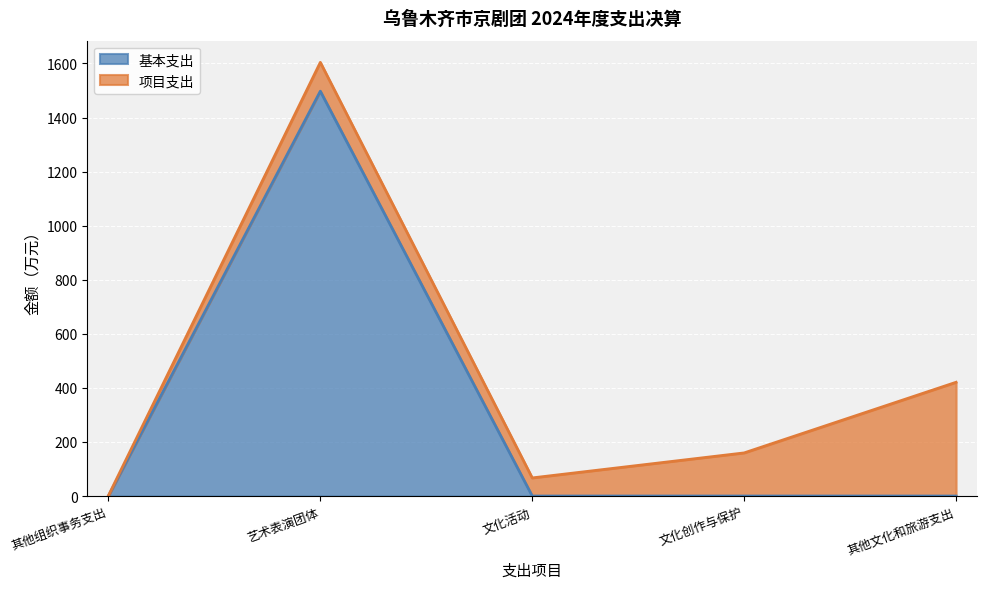

True or false: the data has more than 0 interior local peaks.

True